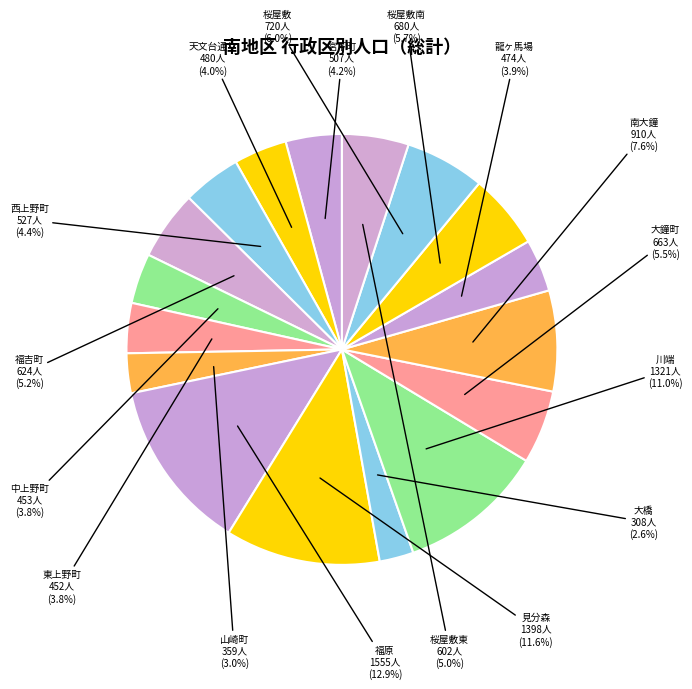

Count the number of slices in the pie.

17